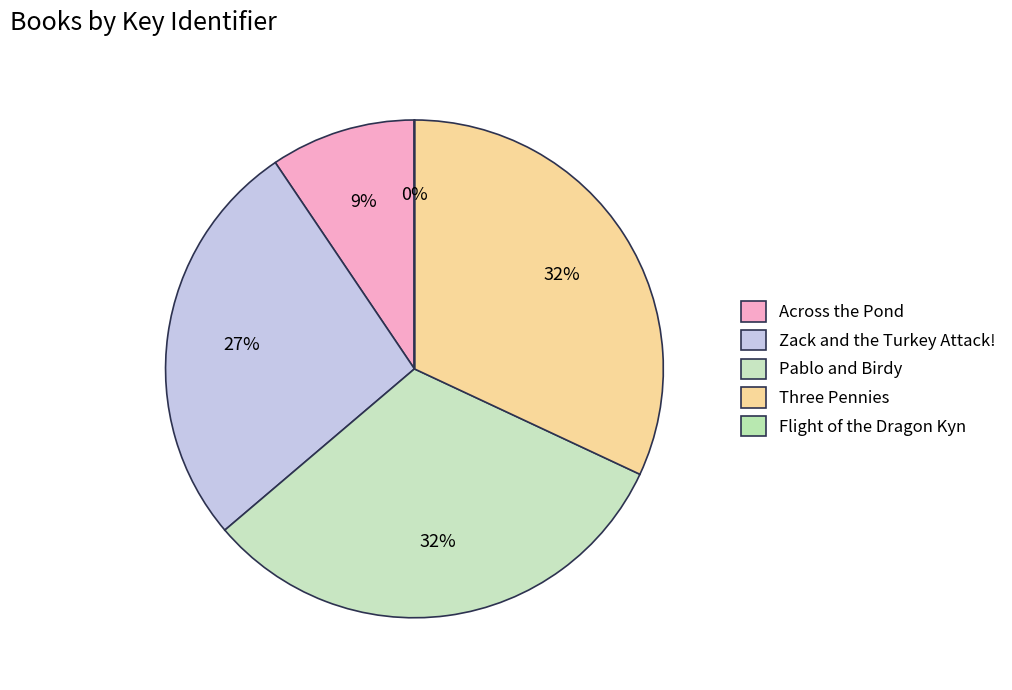

Rank the categories by value from highest to lowest.

Three Pennies, Pablo and Birdy, Zack and the Turkey Attack!, Across the Pond, Flight of the Dragon Kyn